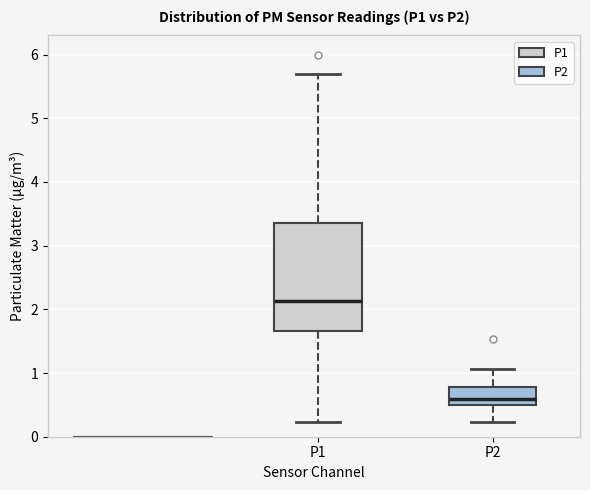

Which box's median line is the lowest?

P2